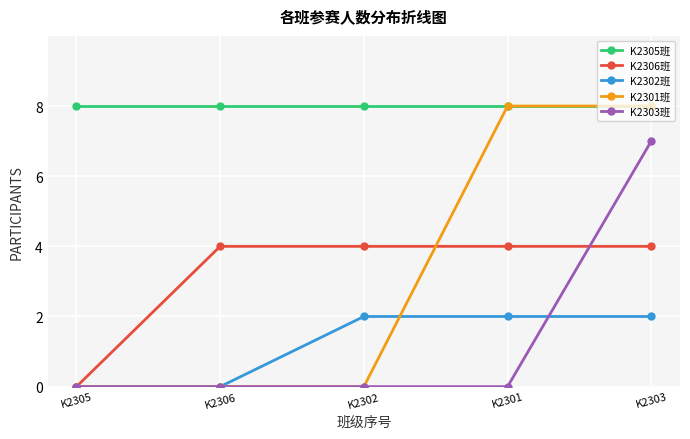

What is the spread (max minus min) of values at K2303?

6